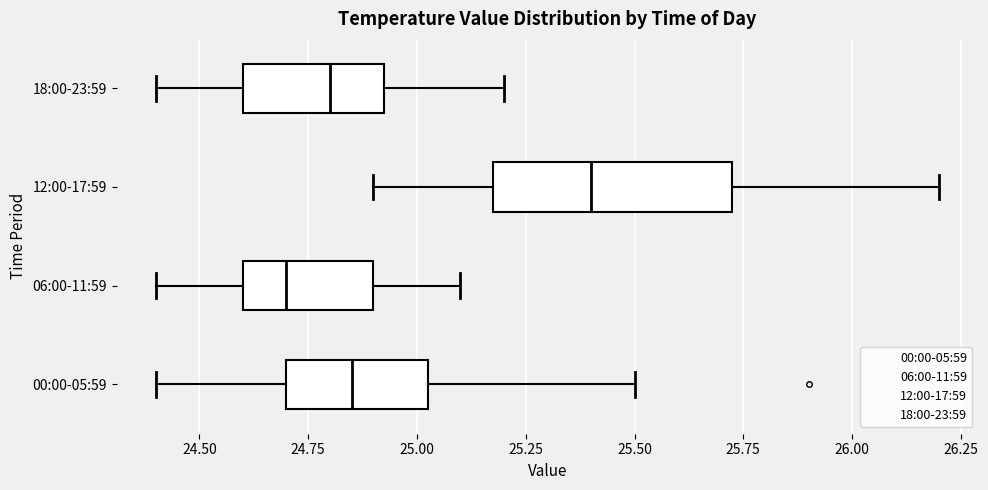

Reading bottom to top, transcribe this box plot: for each box, give where its median line is, the range the box spans, and where its two whiskers end, as read against the x-axis. The values are not printed on the chart, so give them approximately, as read against the axis.

00:00-05:59: median 24.85, box 24.70 to 25.05, whiskers 24.40 to 25.50
06:00-11:59: median 24.70, box 24.60 to 24.90, whiskers 24.40 to 25.10
12:00-17:59: median 25.40, box 25.20 to 25.75, whiskers 24.90 to 26.20
18:00-23:59: median 24.80, box 24.60 to 24.95, whiskers 24.40 to 25.20